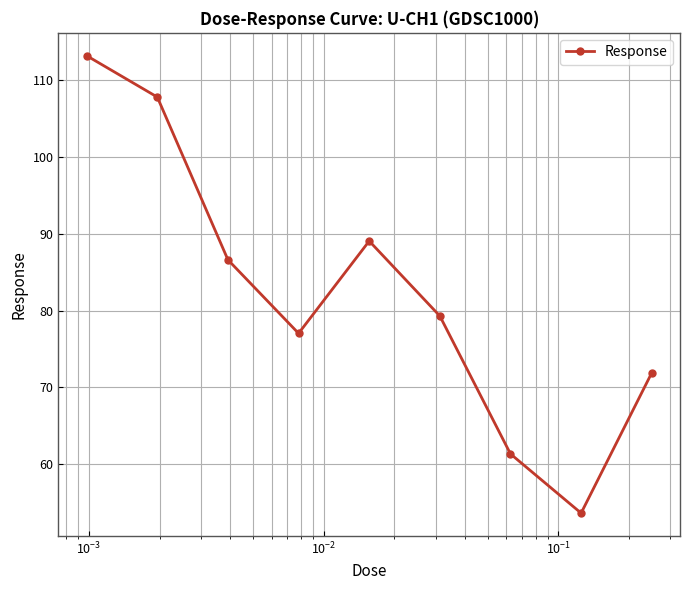

How many points are lower than both their immediate neighbors (excluding endpoints)?

2